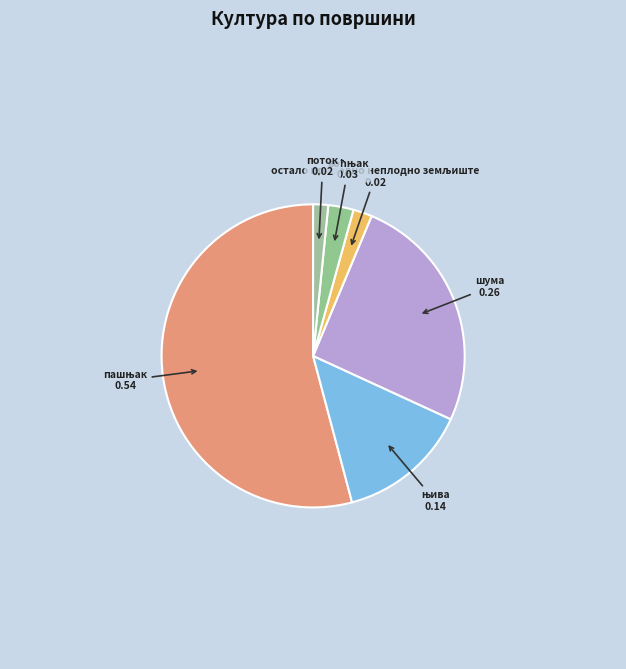

Count the number of slices in the pie.

6